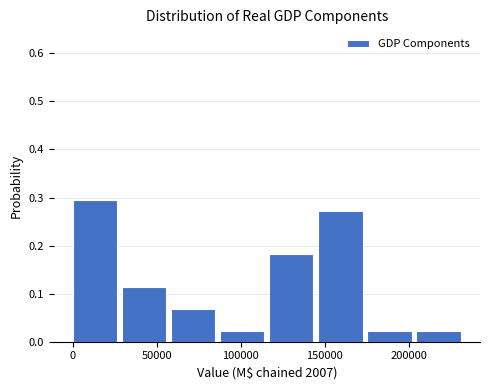

Reading left to right, transcribe this chart: for each bar, give the range it covers on the x-axis and its height. Neither the bar edges nor the heights are printed on the chart, so give them approximately, as read against the axes.

0 to 30000: 0.30
30000 to 60000: 0.11
60000 to 90000: 0.07
90000 to 115000: 0.02
115000 to 145000: 0.18
145000 to 175000: 0.27
175000 to 205000: 0.02
205000 to 235000: 0.02